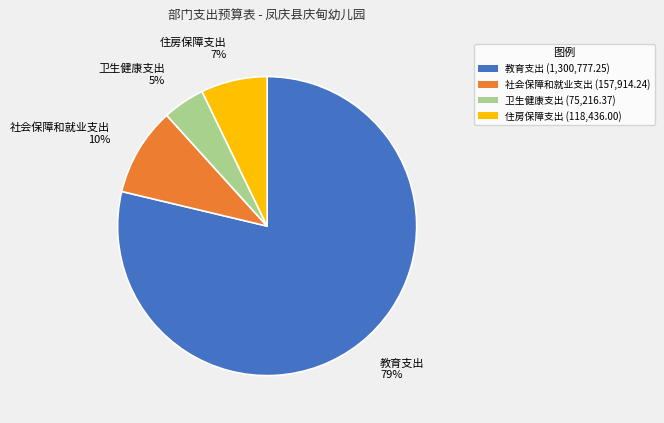

Between 社会保障和就业支出 (157,914.24) and 教育支出 (1,300,777.25), which is larger?

教育支出 (1,300,777.25)